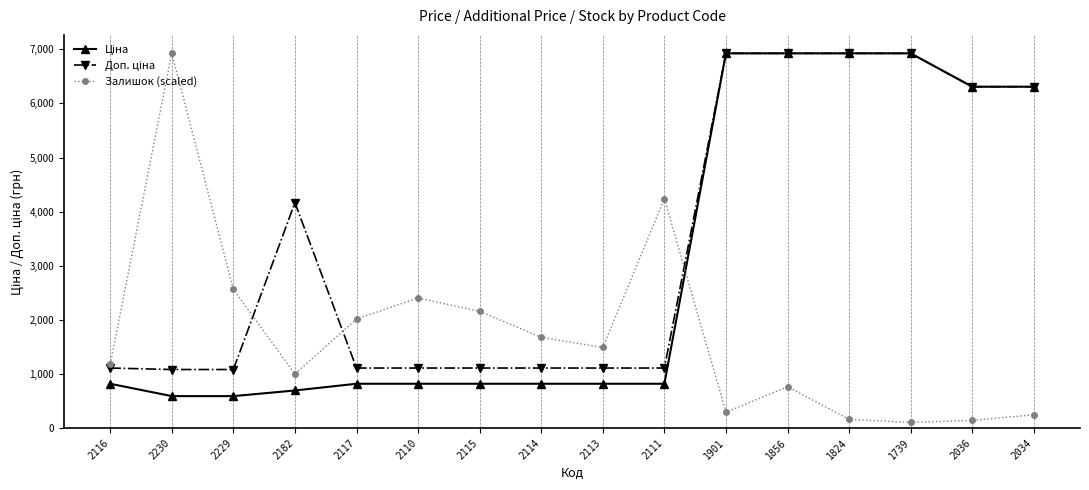

How many data points in Залишок (scaled) are above 1488?

8